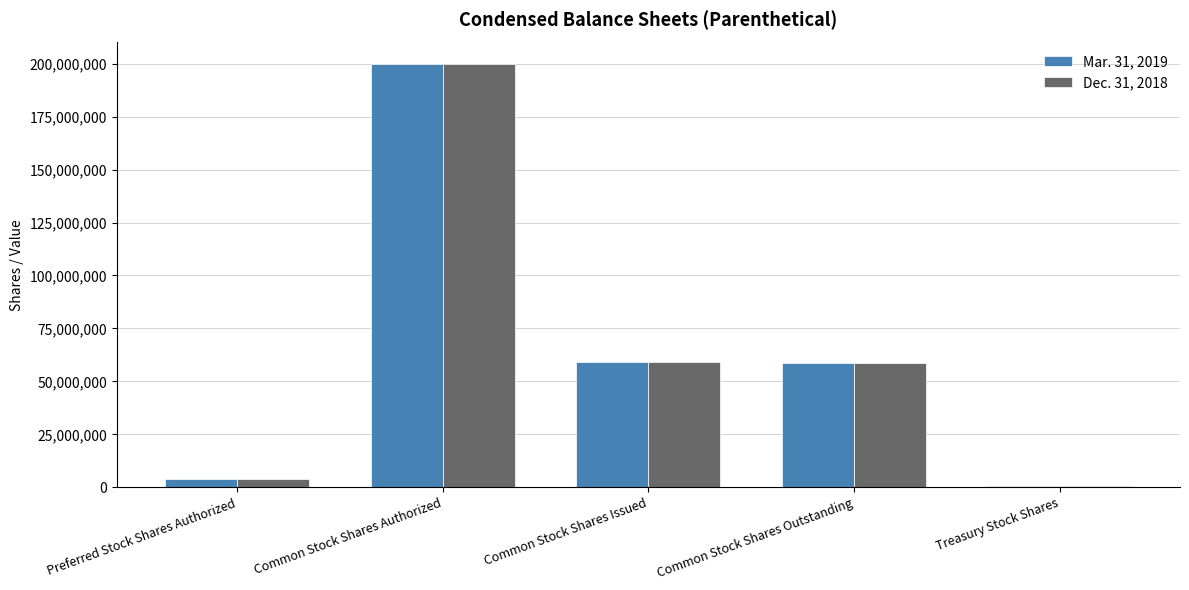

True or false: Dec. 31, 2018 has a value of 58582172 at Common Stock Shares Outstanding.

True